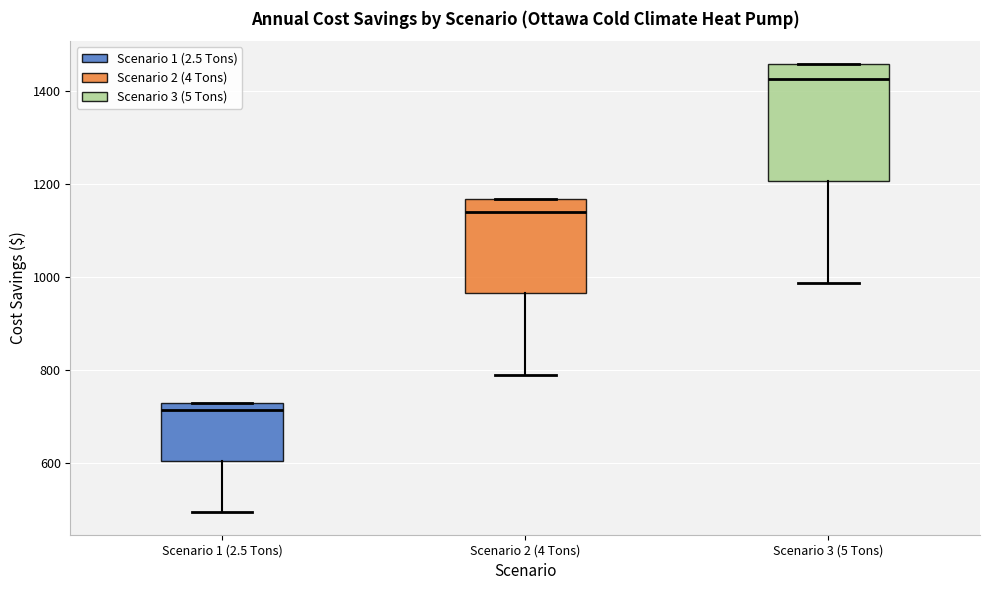

Which box is the tallest, from its lower edge to its upper edge?

Scenario 3 (5 Tons)